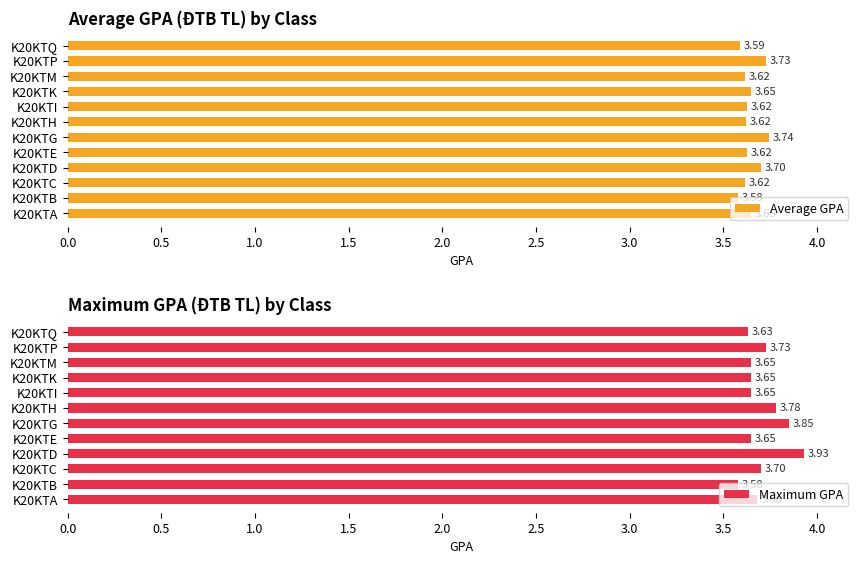

What is the average value of the Maximum GPA series?

3.7